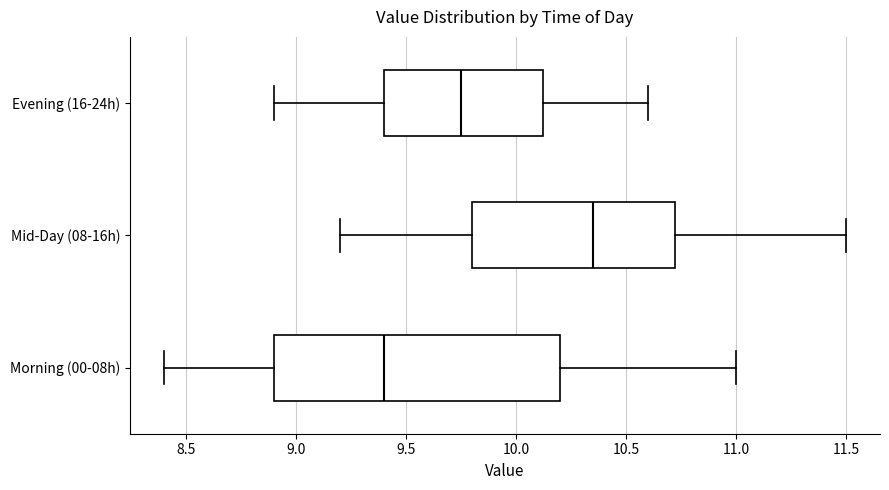

Which box has the furthest to the right median line?

Mid-Day (08-16h)